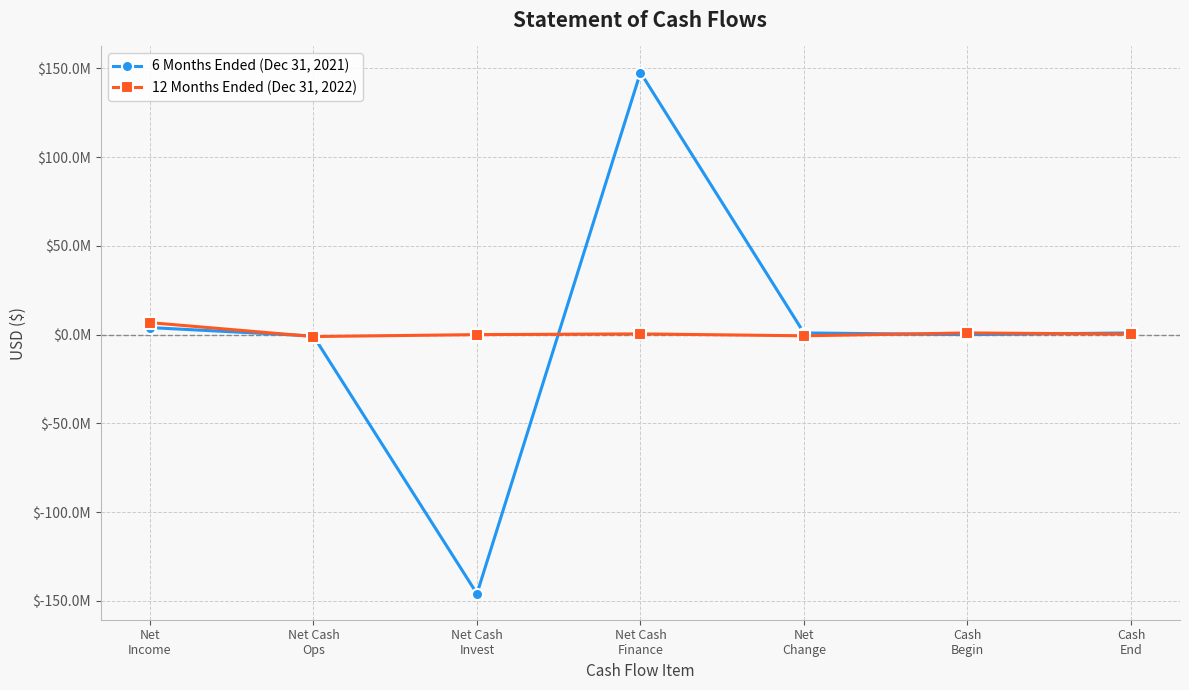

Where is 12 Months Ended (Dec 31, 2022) nearest to the value 2842546?

Cash
Begin